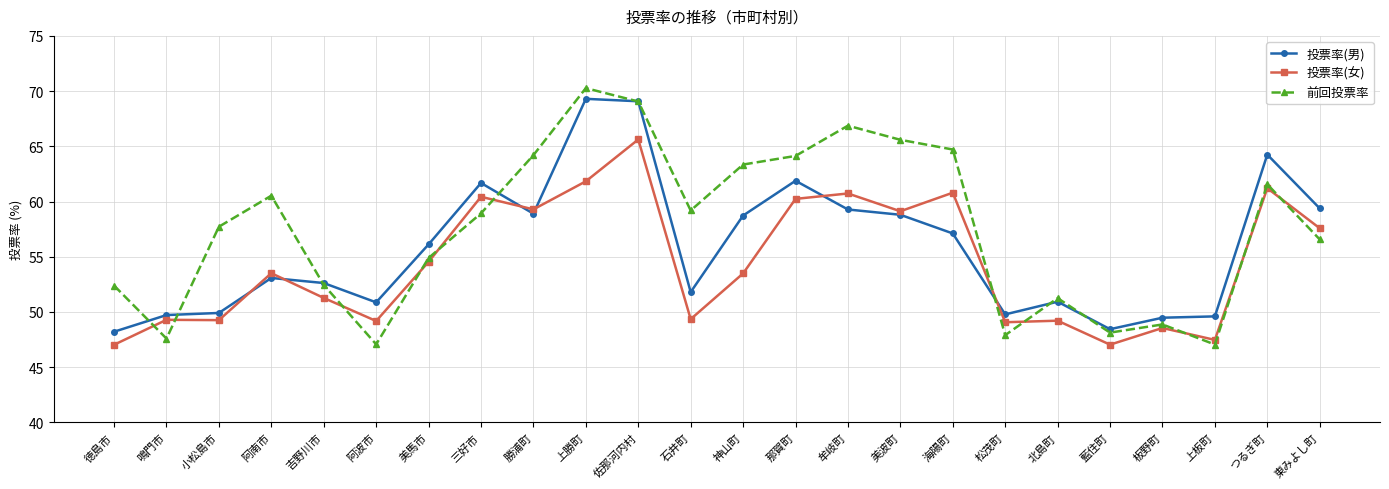

What is the minimum value shown in the chart?

47.0